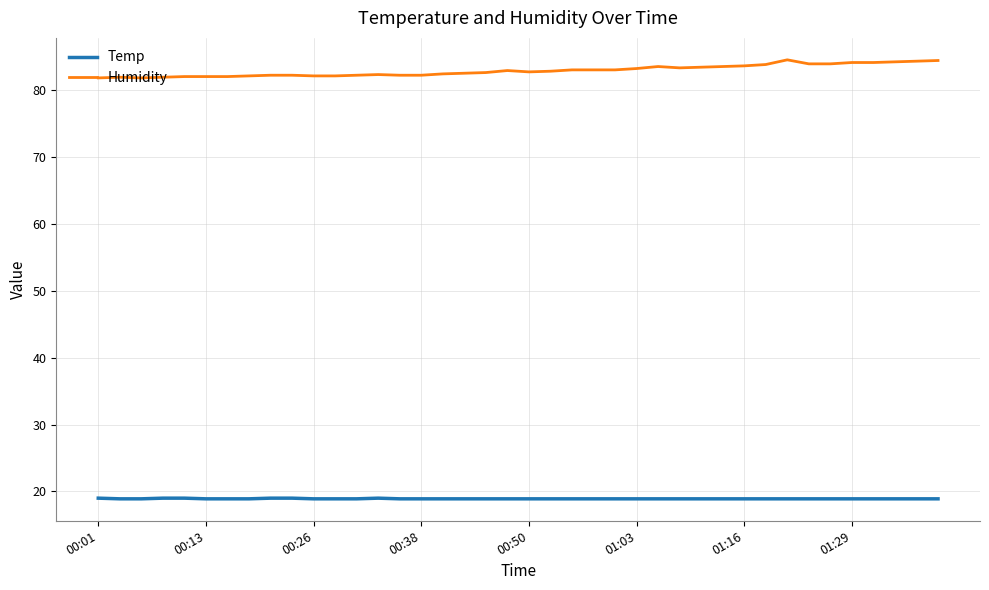

List the series in order of their overall mean, lowest first.

Temp, Humidity